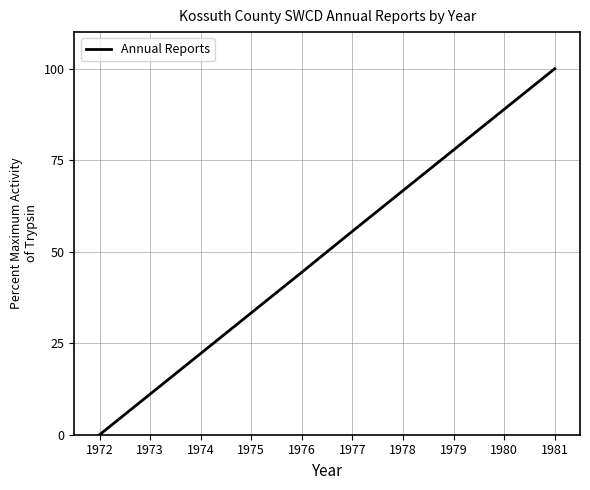

Which label corresponds to the largest value in the chart?

1981